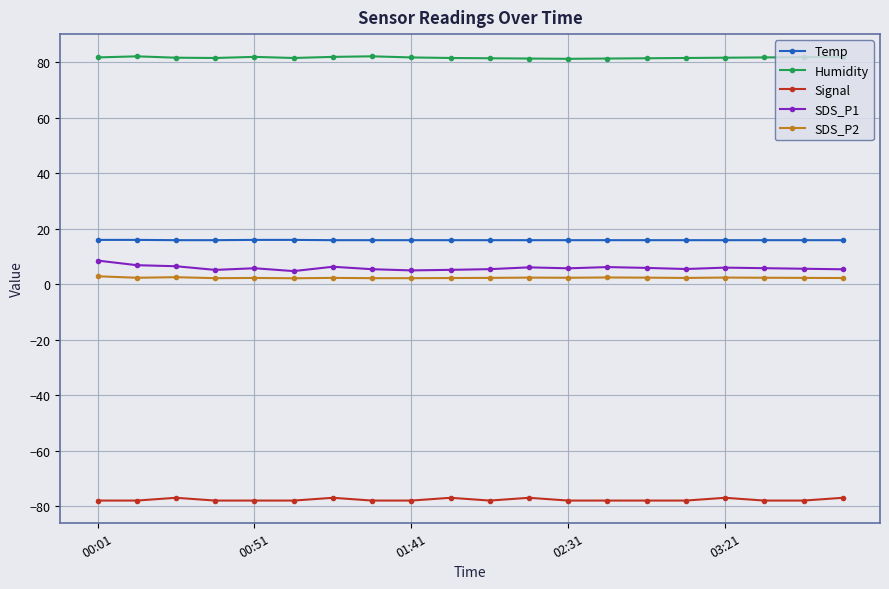

True or false: Signal has more than 1 points higher than both neighbors.

True